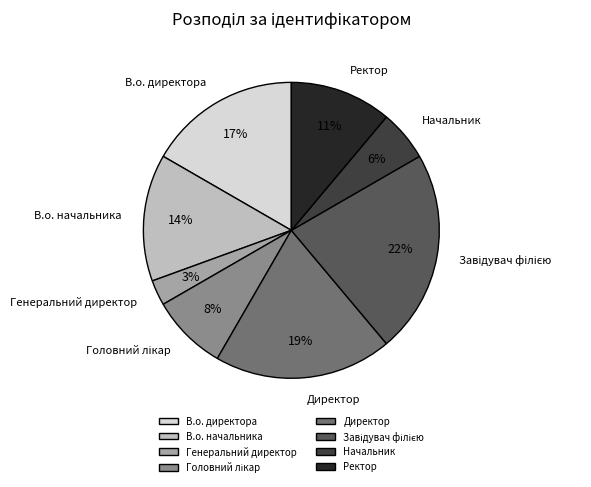

How many segments does this pie chart have?

8